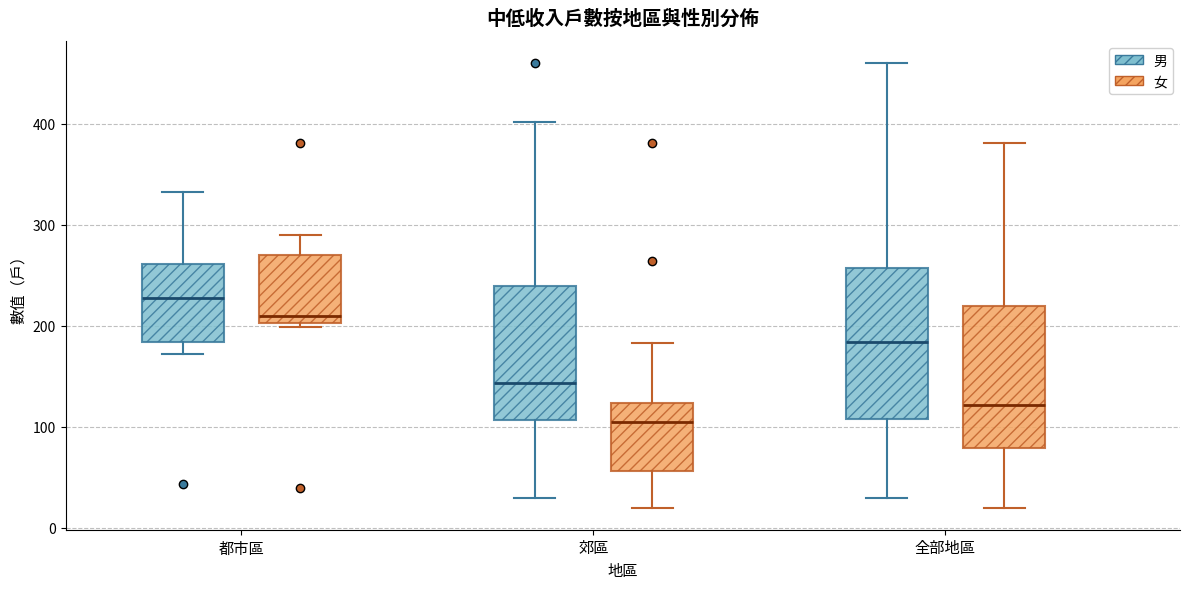

Reading left to right, transcribe this box plot: for each box, give where its median line is, the range the box spans, and where its two whiskers end, as read against the y-axis. The values are not printed on the chart, so give them approximately, as read against the axis.

都市區 (男): median 230, box 180 to 260, whiskers 170 to 330
都市區 (女): median 210, box 200 to 270, whiskers 200 (just below the box's lower edge) to 290
郊區 (男): median 140, box 110 to 240, whiskers 30 to 400
郊區 (女): median 110, box 60 to 120, whiskers 20 to 180
全部地區 (男): median 180, box 110 to 260, whiskers 30 to 460
全部地區 (女): median 120, box 80 to 220, whiskers 20 to 380